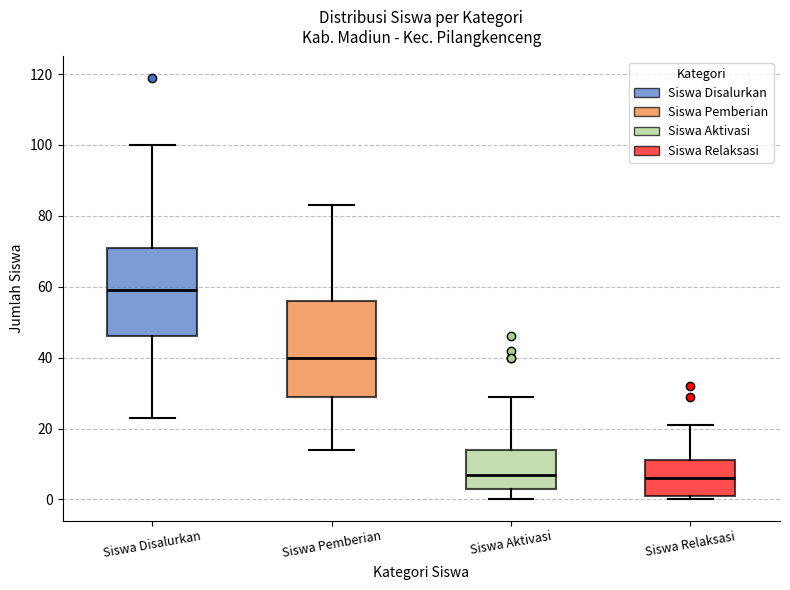

Which box's median line is the highest?

Siswa Disalurkan